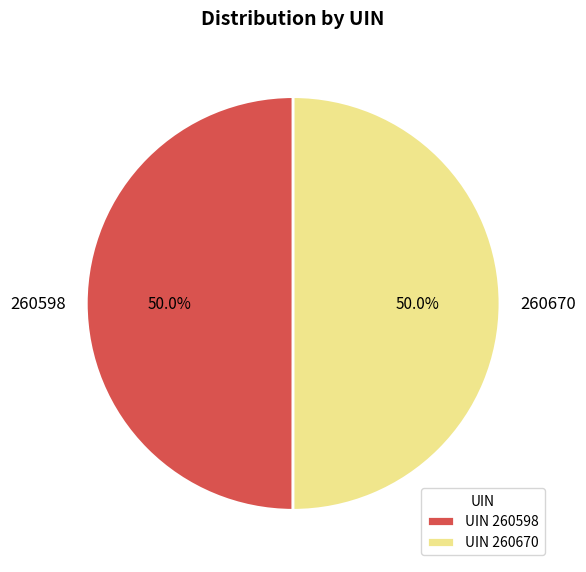

Combined, what portion of the pie is 260670 and 260598?

100.0%